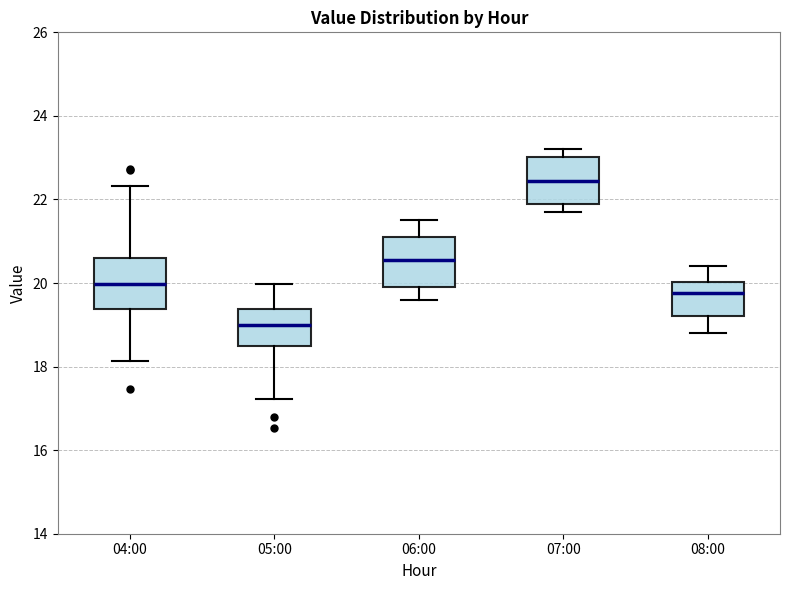

Which box has the highest median line?

07:00